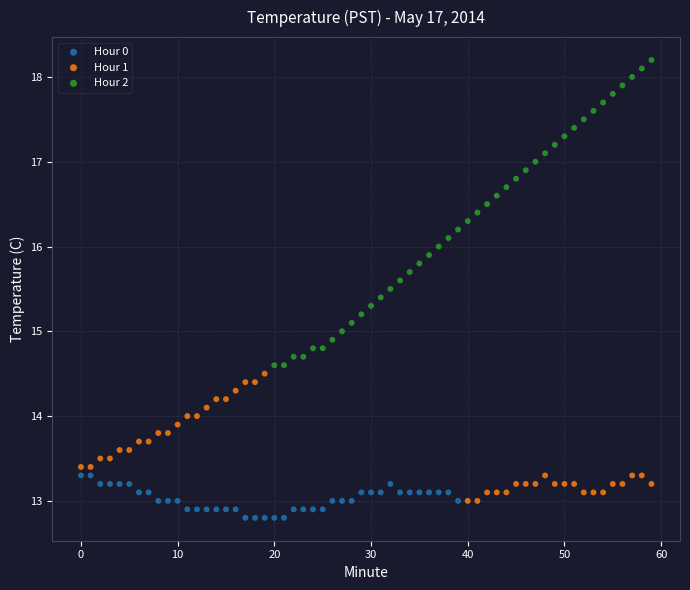

Which series has the largest Y range (max minus min)?

Hour 2